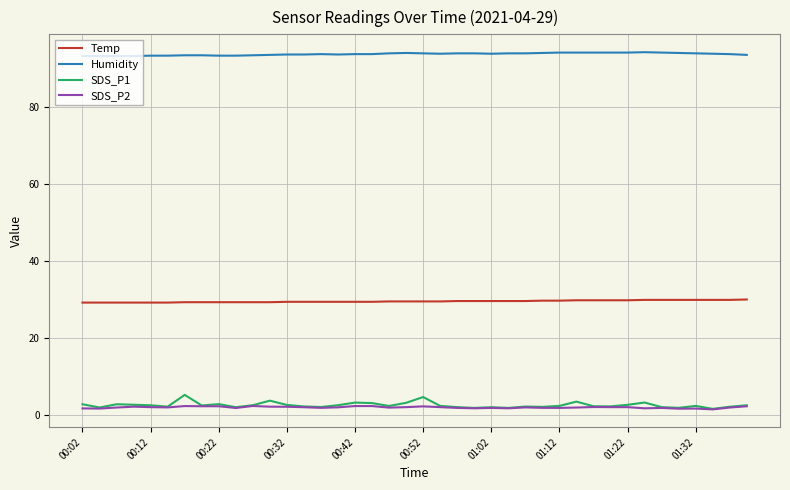

Which series has the widest spread of values?

SDS_P1